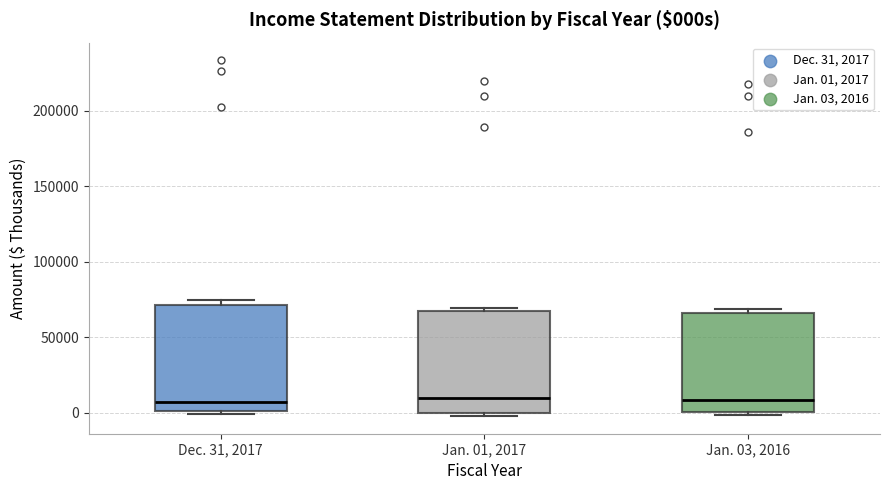

Where is the lower edge of the box for Jan. 01, 2017 on the y-axis? The values are not printed on the chart, so give them approximately, as read against the axis.

0